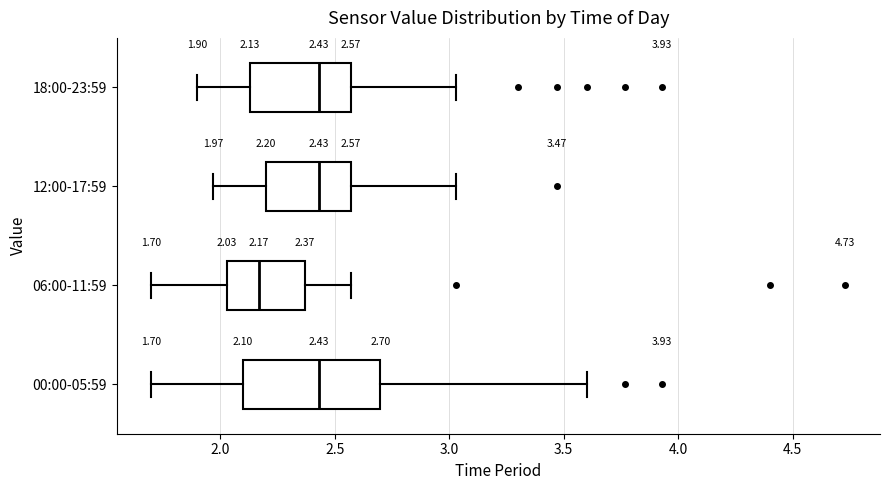

Comparing the boxes themselves (not the whiskers), which one is the widest?

00:00-05:59